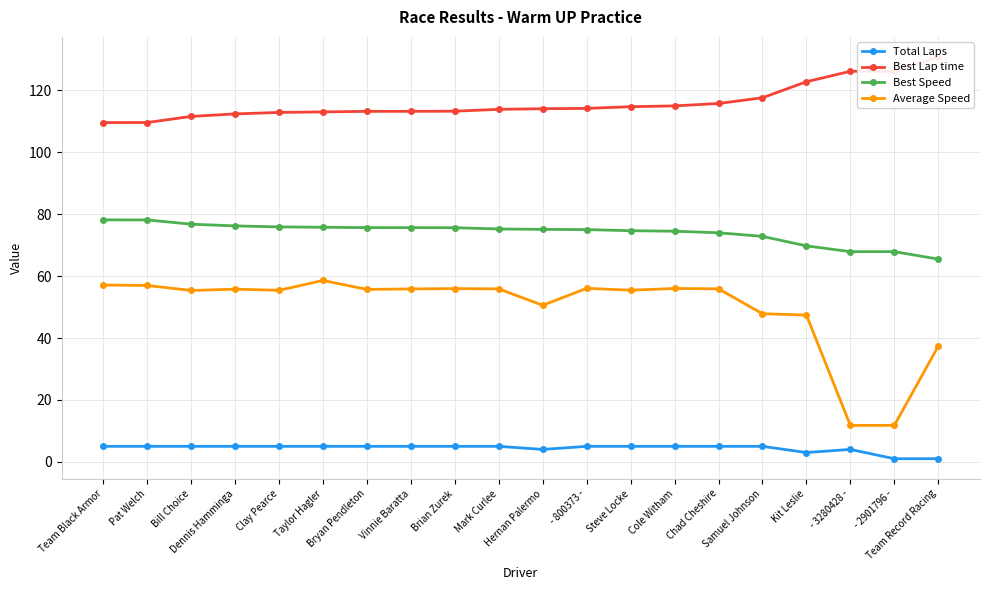

What value does the Total Laps series have at Clay Pearce?

5.0